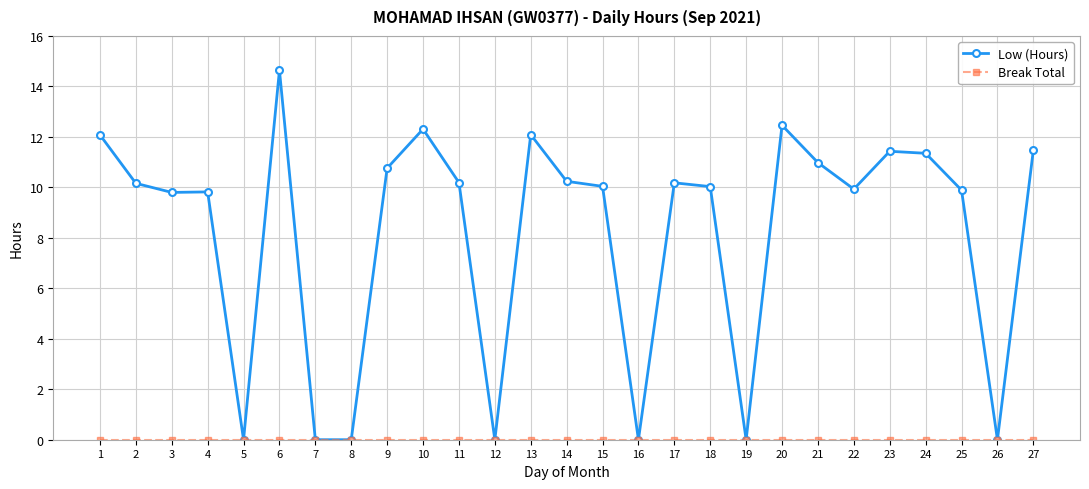

What is the maximum value shown in the chart?

14.6